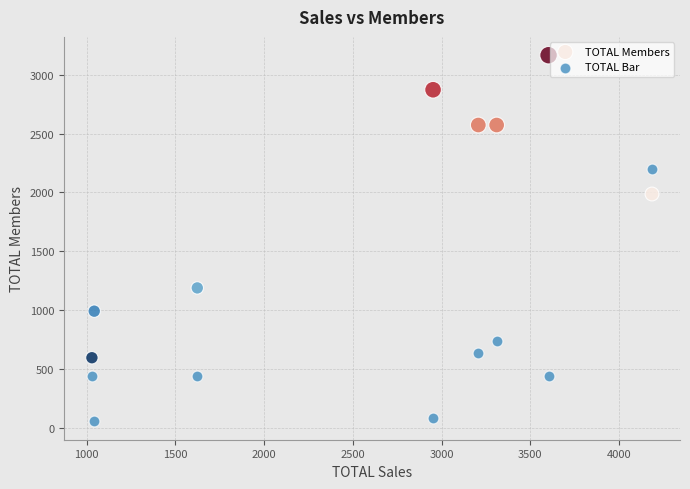

Across all data points, what is the range of X values (max minus min)?

3157.0